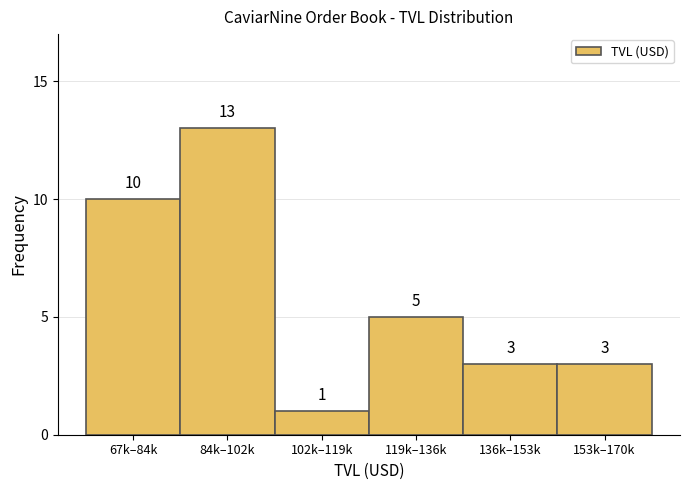

Reading left to right, transcribe all the data shown in this chart.

10	13	1	5	3	3